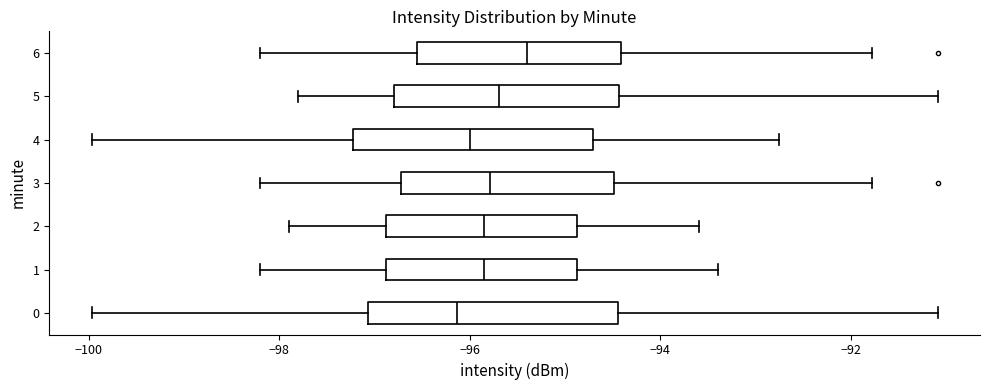

Where is the left edge of the box at y = 6 on the x-axis? The values are not printed on the chart, so give them approximately, as read against the axis.

-96.6